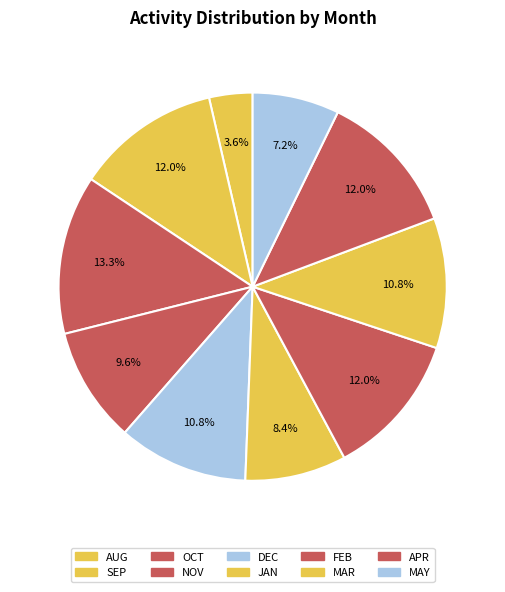

How many segments does this pie chart have?

10